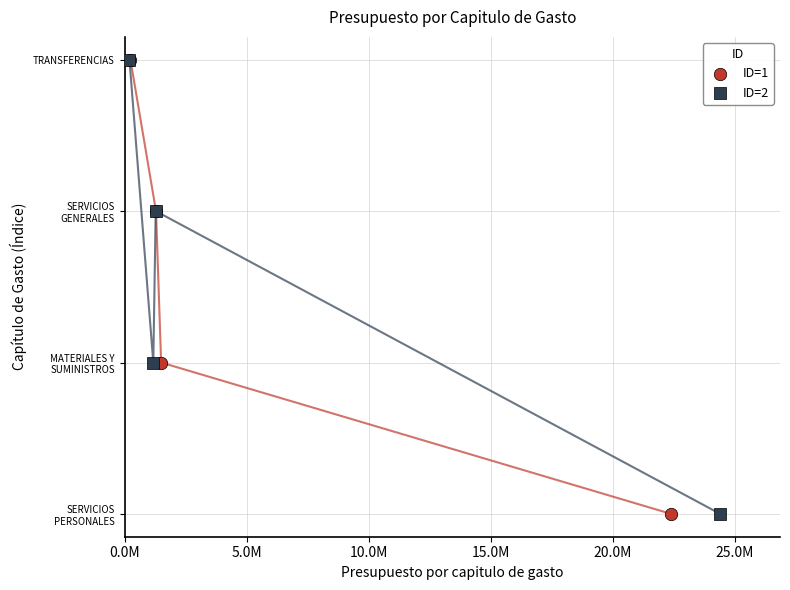

What are all the series names shown in the legend?

ID=1, ID=2